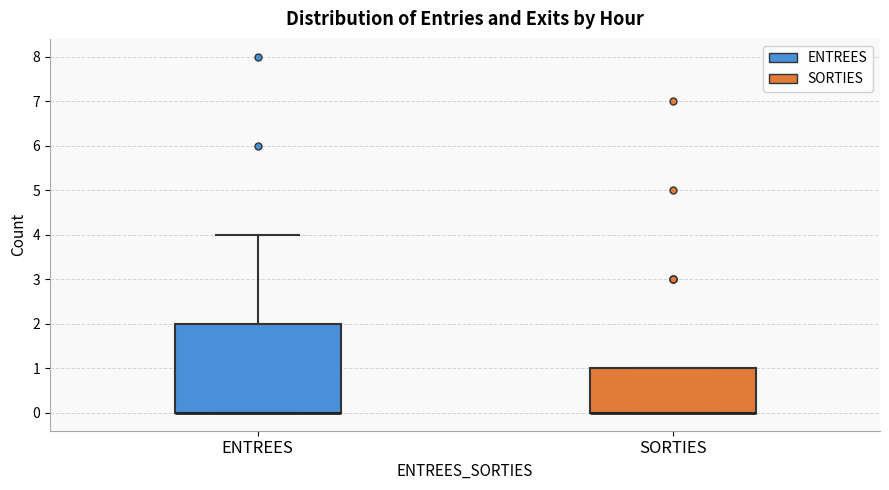

Comparing the boxes themselves (not the whiskers), which one is the tallest?

ENTREES